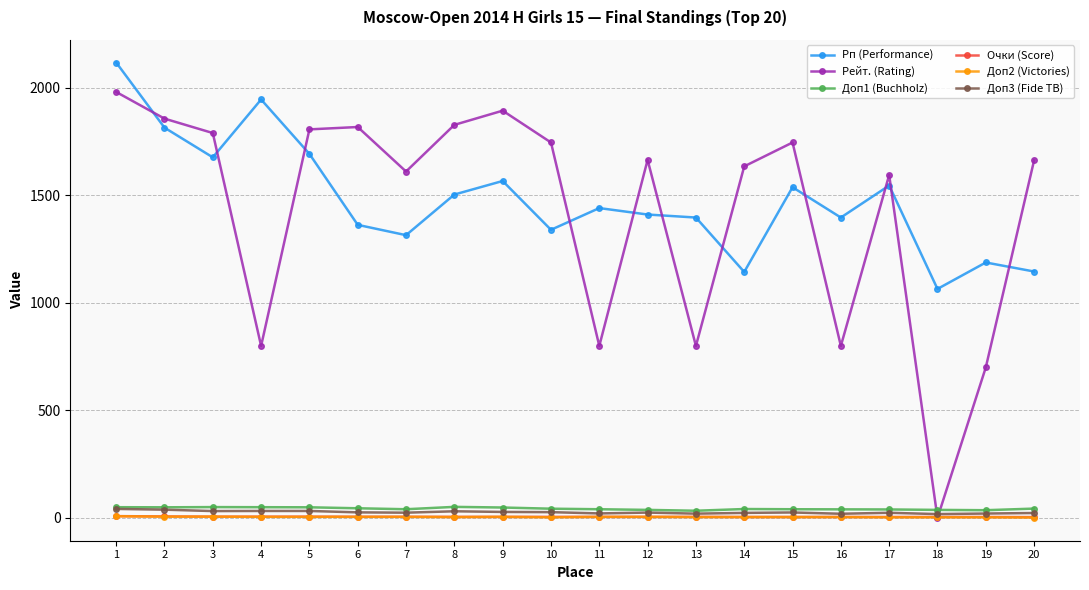

What is the maximum value for Рейт. (Rating)?

1981.0